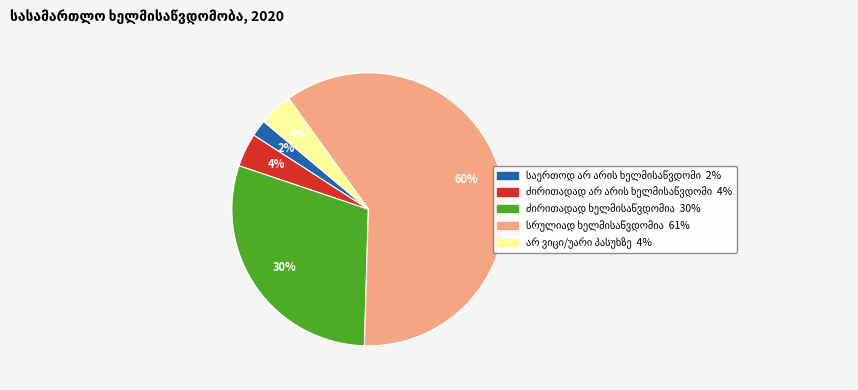

To the nearest percent, what is the average slice percentage?

20%